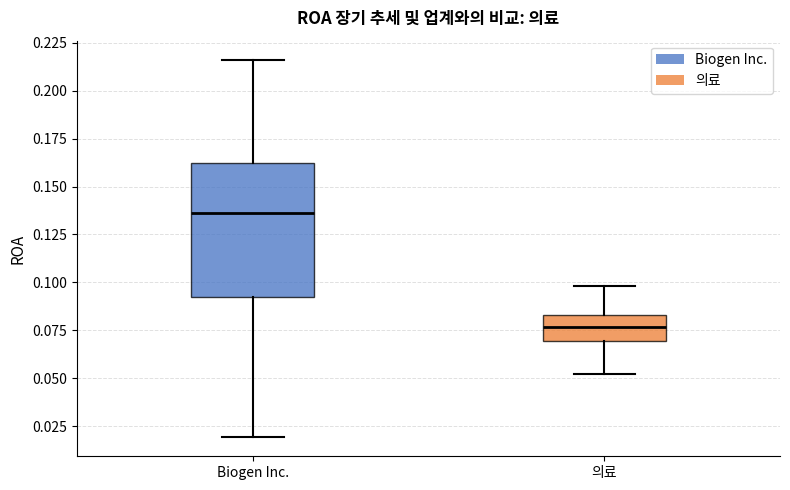

Reading left to right, read every box against the y-axis: the position of its median line, the range the box covers, and the ends of its whiskers. The values are not printed on the chart, so give them approximately, as read against the axis.

Biogen Inc.: median 0.135, box 0.090 to 0.165, whiskers 0.020 to 0.215
의료: median 0.075, box 0.070 to 0.085, whiskers 0.050 to 0.100